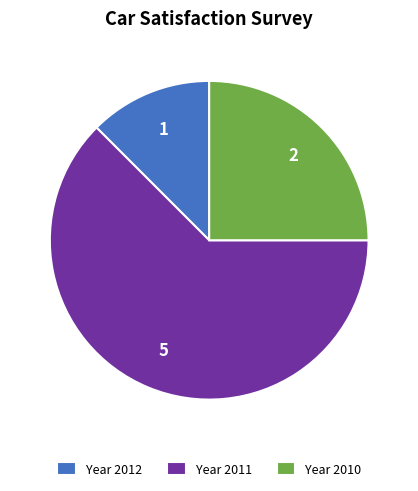

Count the number of slices in the pie.

3